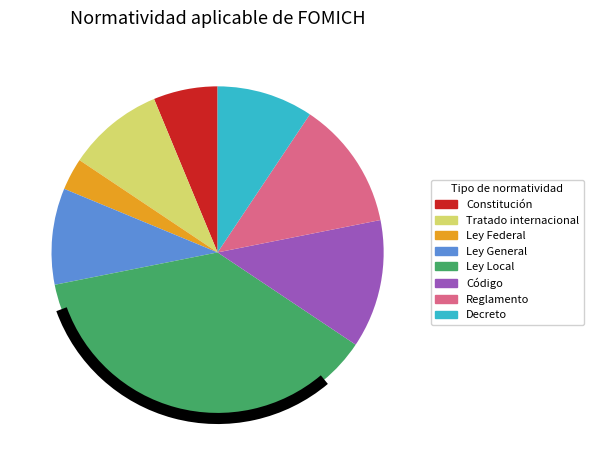

Do Ley General and Código together represent more than half of the pie?

No